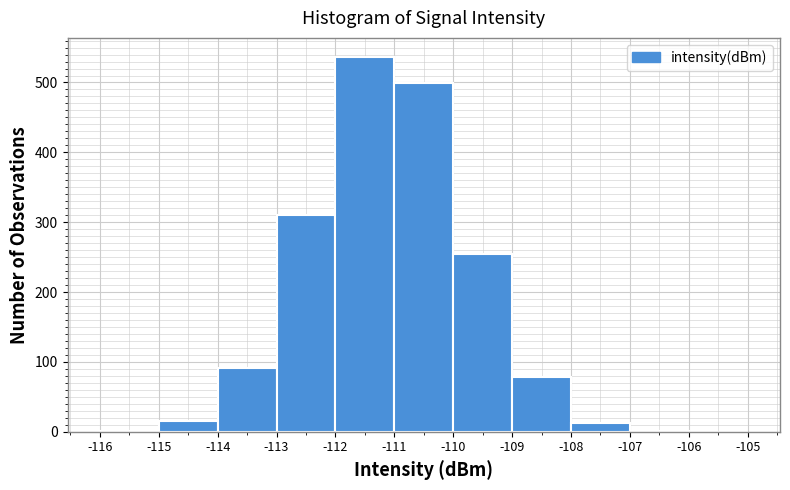

How tall is the bar that spans -109 to -108 on the x-axis? The values are not printed on the chart, so give them approximately, as read against the axis.

80